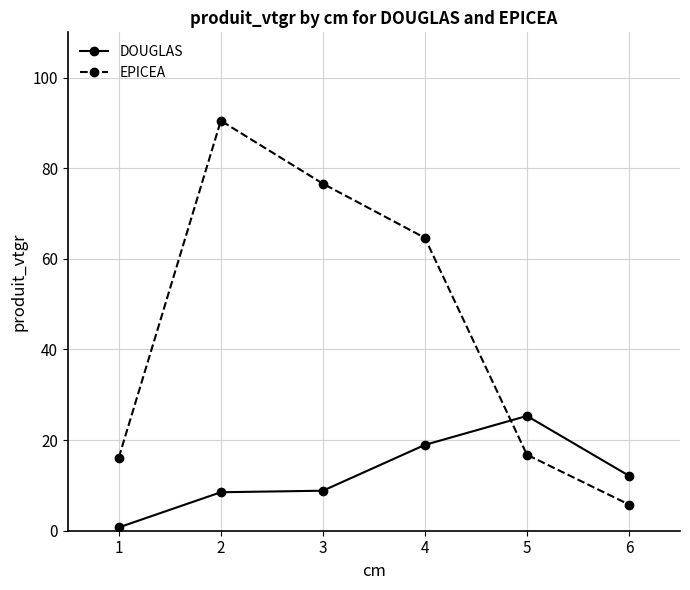

True or false: EPICEA and DOUGLAS cross at least once.

True